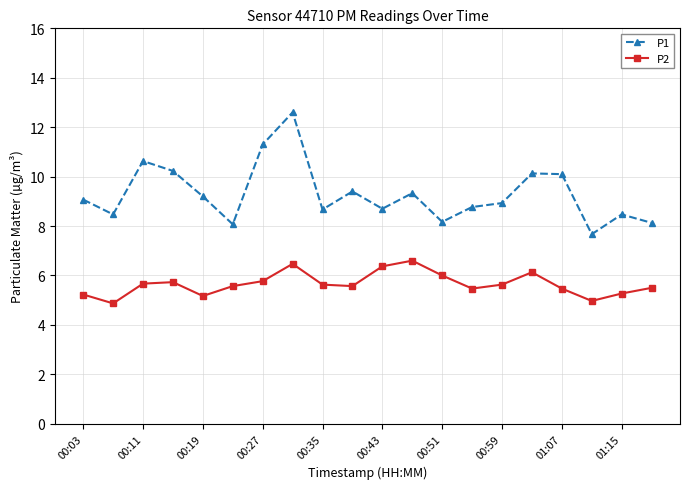

What is the value of the P2 point at the 14th from the left?

5.5